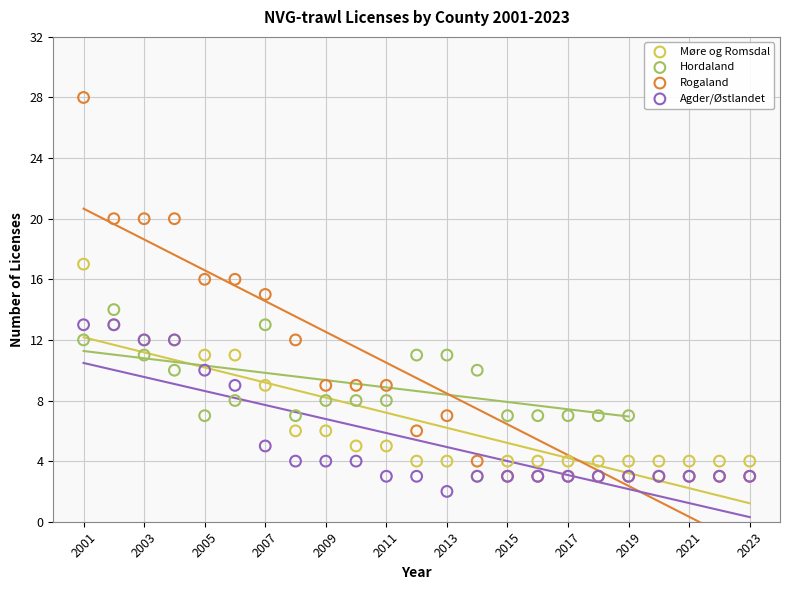

What are all the series names shown in the legend?

Møre og Romsdal, Hordaland, Rogaland, Agder/Østlandet